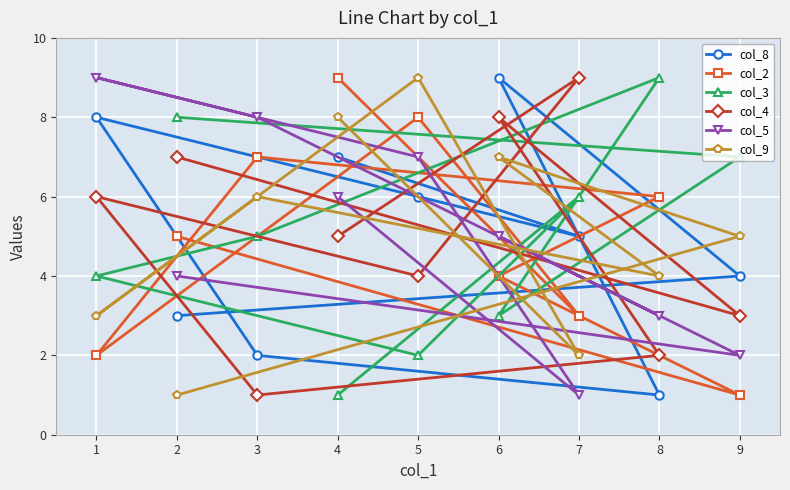

What is the greatest value displayed?

9